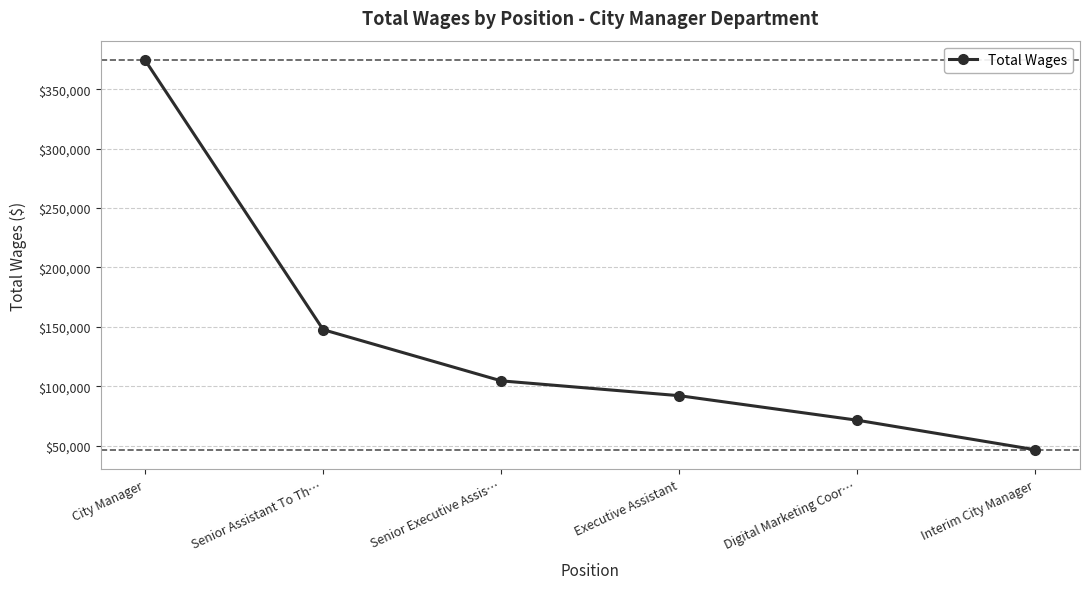

Where is the data nearest to the value 210473?

Senior Assistant To Th…